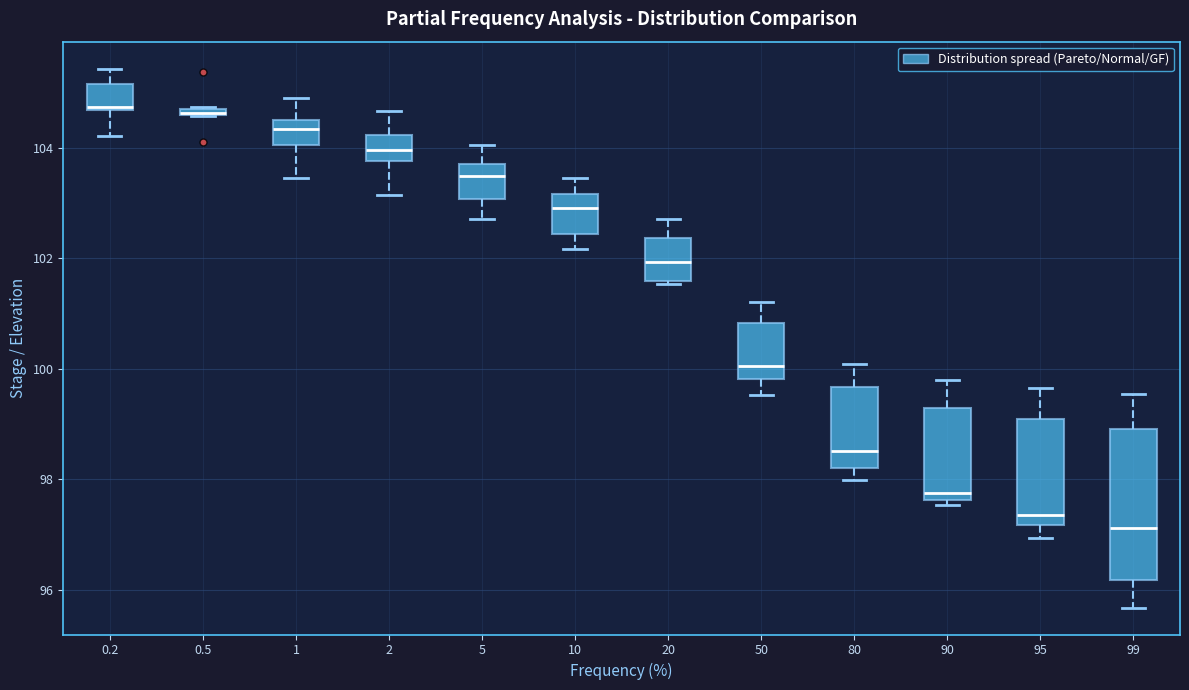

Where is the lower edge of the box at x = 2 on the y-axis? The values are not printed on the chart, so give them approximately, as read against the axis.

103.8